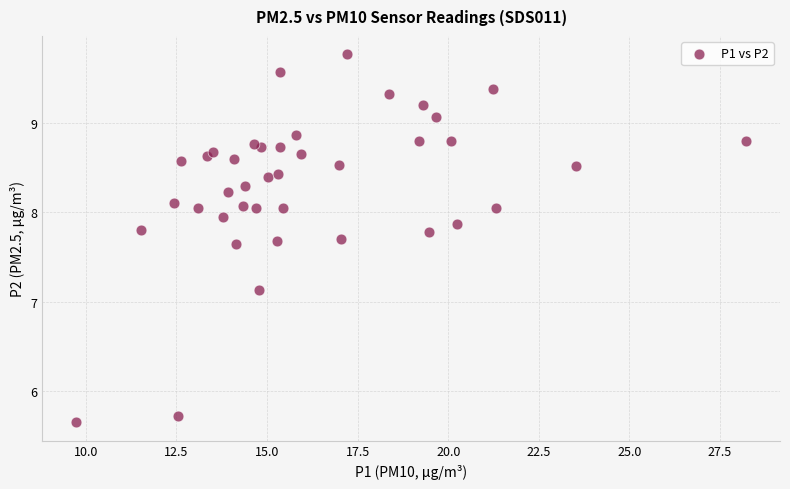

What Y value in the scatter plot is closest to 7?

7.1